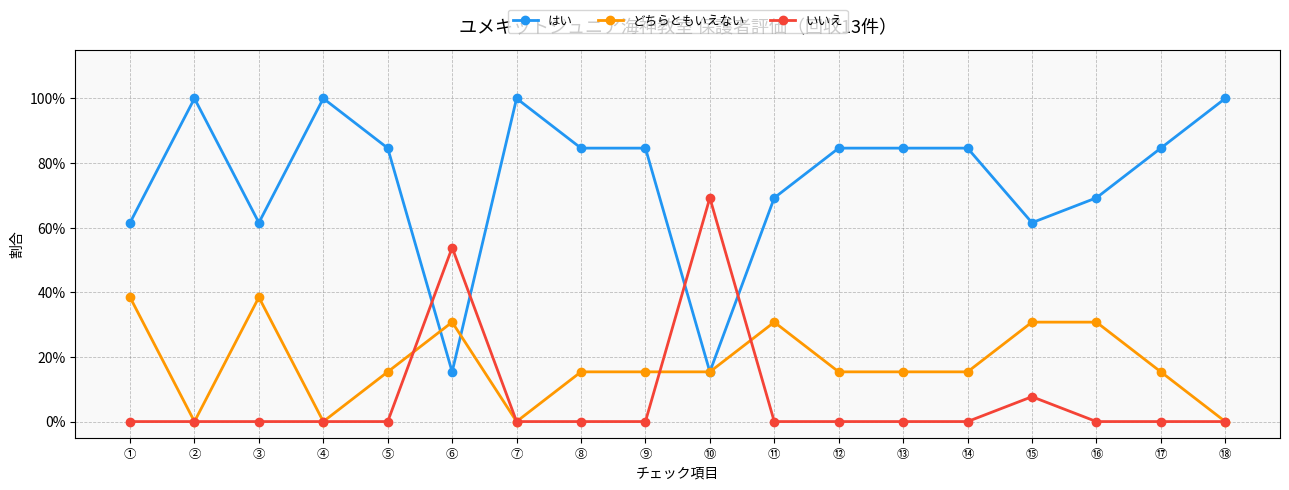

What is the total value across all series at ⑭?

1.0